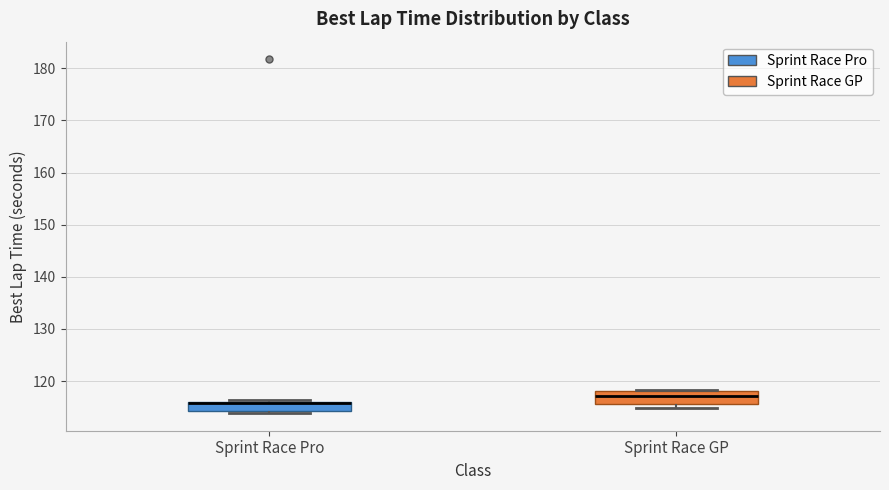

Where is the lower edge of the box for Sprint Race Pro on the y-axis? The values are not printed on the chart, so give them approximately, as read against the axis.

114